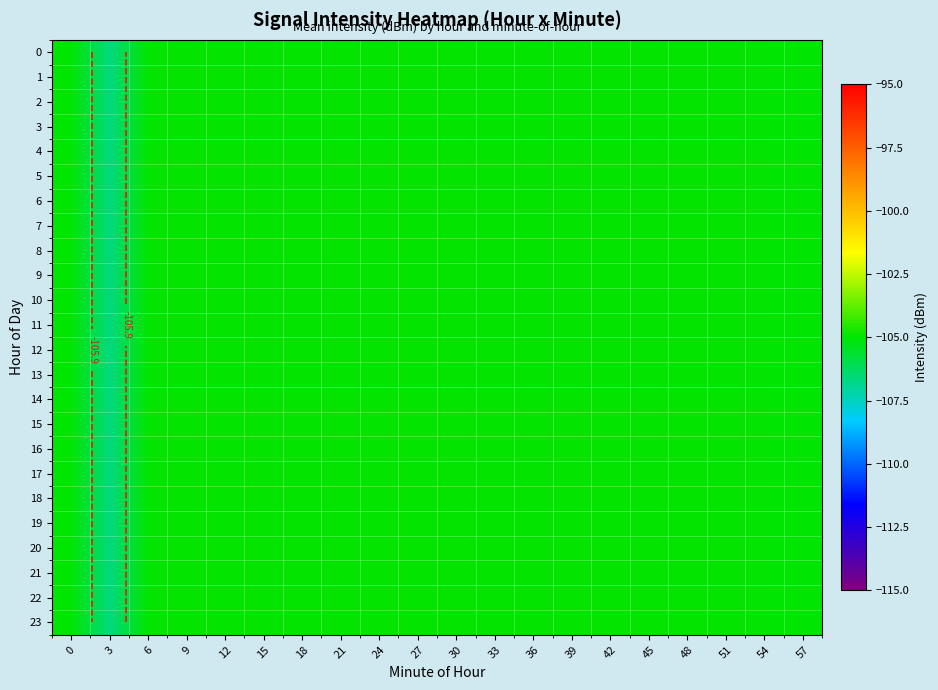

What is the sum of the 4 values at 15 and 30?

-210.0